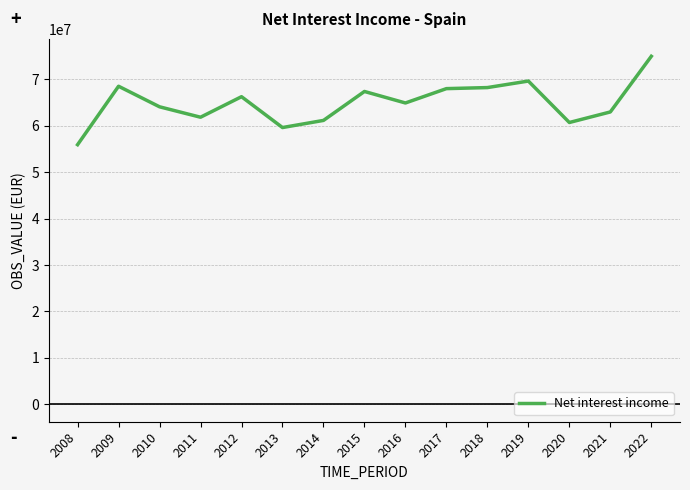

What is the change in value from 2014 to 2018?

+7076062